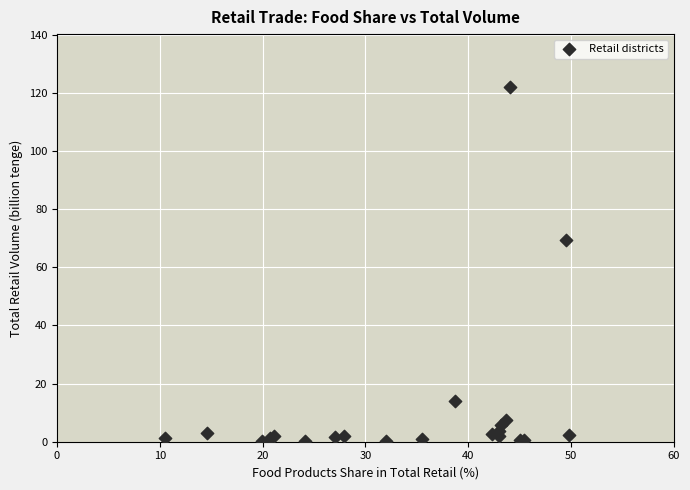

What Y value in the scatter plot is closest to 61?

69.5